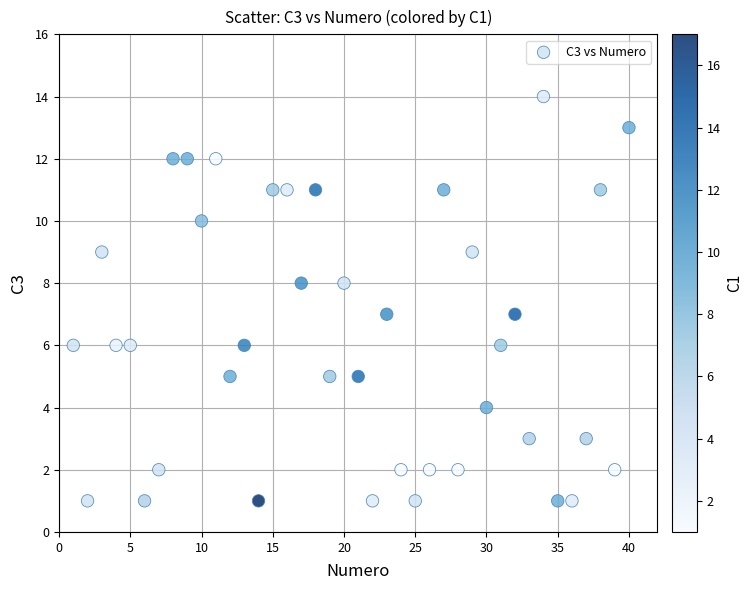

What is the range of X values (max minus min)?

39